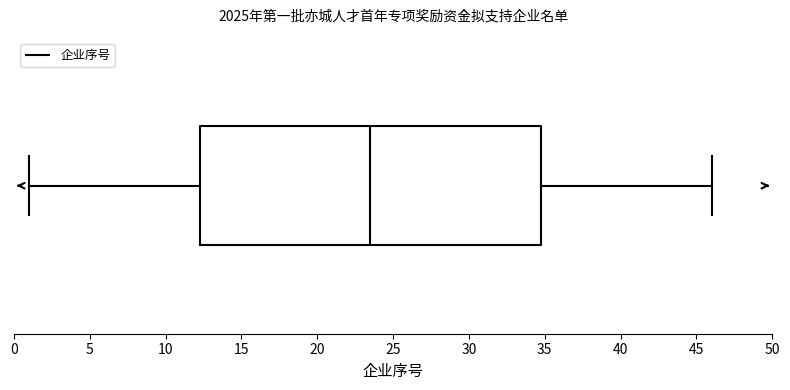

Transcribe this box plot: give where the median line is, the range the box spans, and where the two whiskers end, as read against the x-axis. The values are not printed on the chart, so give them approximately, as read against the axis.

median 23.5, box 12.5 to 35.0, whiskers 1.0 to 46.0